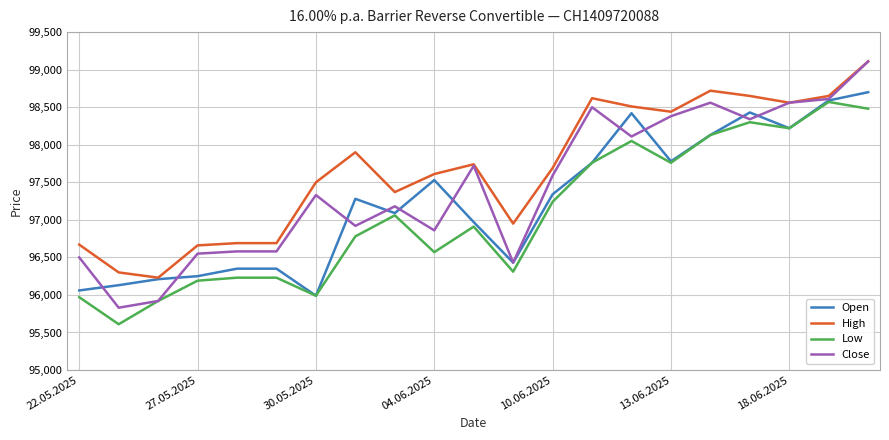

What are all the series names shown in the legend?

Open, High, Low, Close